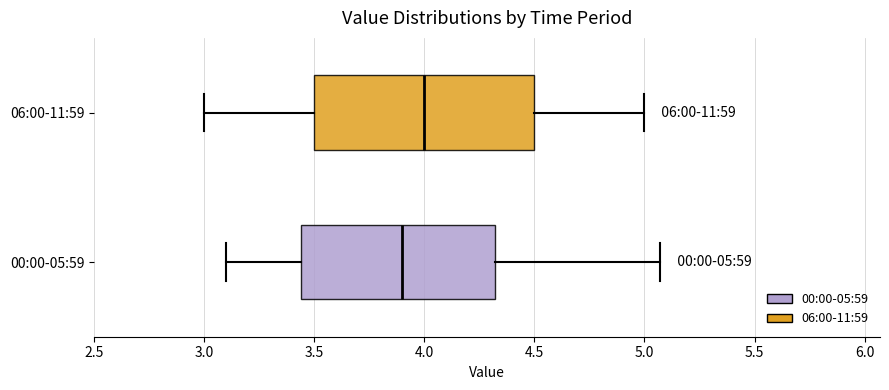

Comparing the boxes themselves (not the whiskers), which one is the widest?

06:00-11:59